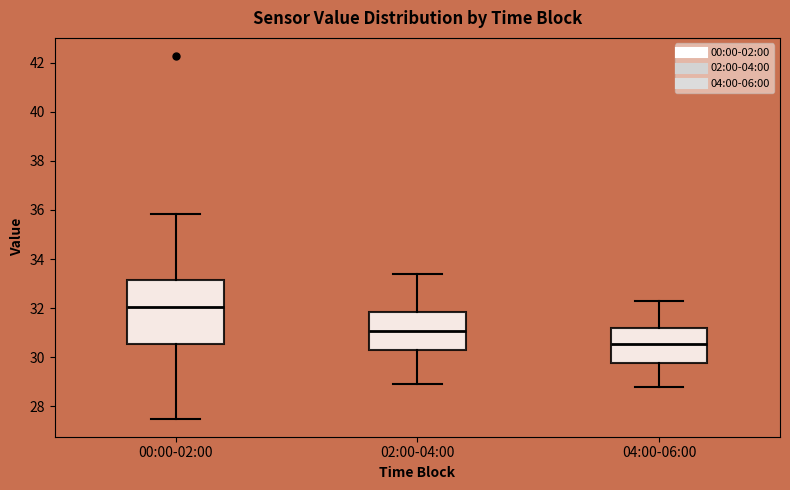

Reading left to right, read every box against the y-axis: the position of its median line, the range the box covers, and the ends of its whiskers. The values are not printed on the chart, so give them approximately, as read against the axis.

00:00-02:00: median 32.0, box 30.6 to 33.2, whiskers 27.6 to 35.8
02:00-04:00: median 31.0, box 30.2 to 31.8, whiskers 29.0 to 33.4
04:00-06:00: median 30.6, box 29.8 to 31.2, whiskers 28.8 to 32.4